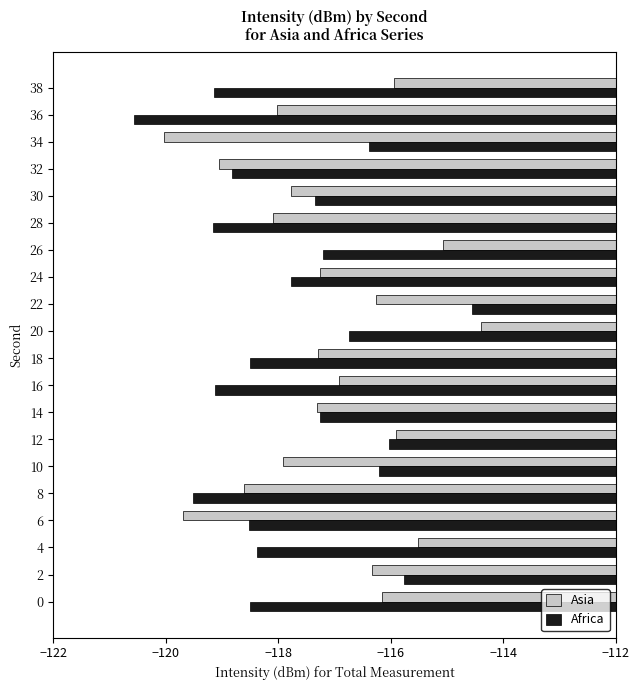

What are all the series names shown in the legend?

Asia, Africa